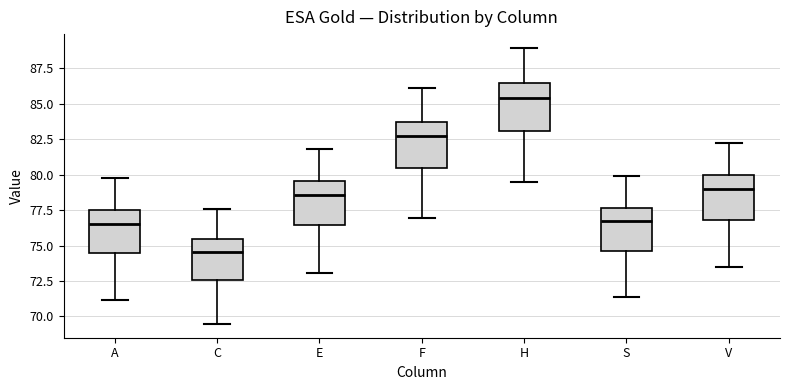

Reading left to right, read every box against the y-axis: the position of its median line, the range the box covers, and the ends of its whiskers. The values are not printed on the chart, so give them approximately, as read against the axis.

A: median 76.5, box 74.5 to 77.5, whiskers 71.0 to 79.5
C: median 74.5, box 72.5 to 75.5, whiskers 69.5 to 77.5
E: median 78.5, box 76.5 to 79.5, whiskers 73.0 to 82.0
F: median 82.5, box 80.5 to 83.5, whiskers 77.0 to 86.0
H: median 85.5, box 83.0 to 86.5, whiskers 79.5 to 89.0
S: median 76.5, box 74.5 to 77.5, whiskers 71.5 to 80.0
V: median 79.0, box 77.0 to 80.0, whiskers 73.5 to 82.5